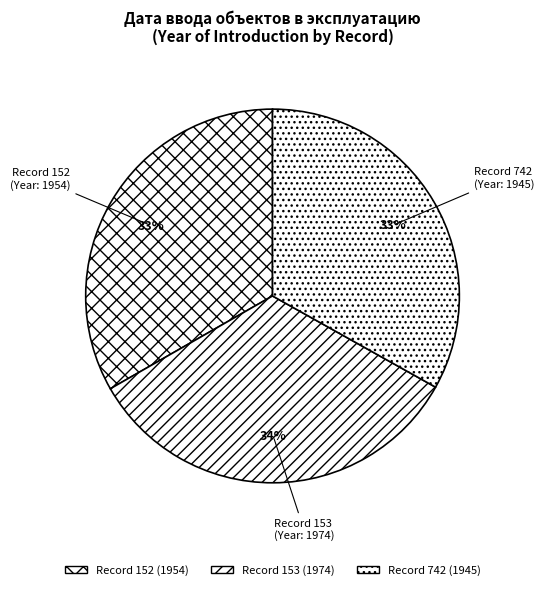

Approximately how many times larger is the value at Record 153 (Year: 1974) compared to Record 152 (Year: 1954)?

1.0